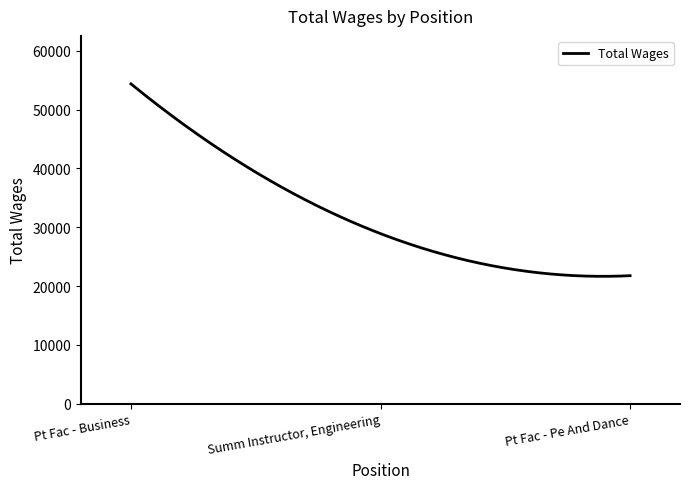

What is the maximum value shown in the chart?

54397.0